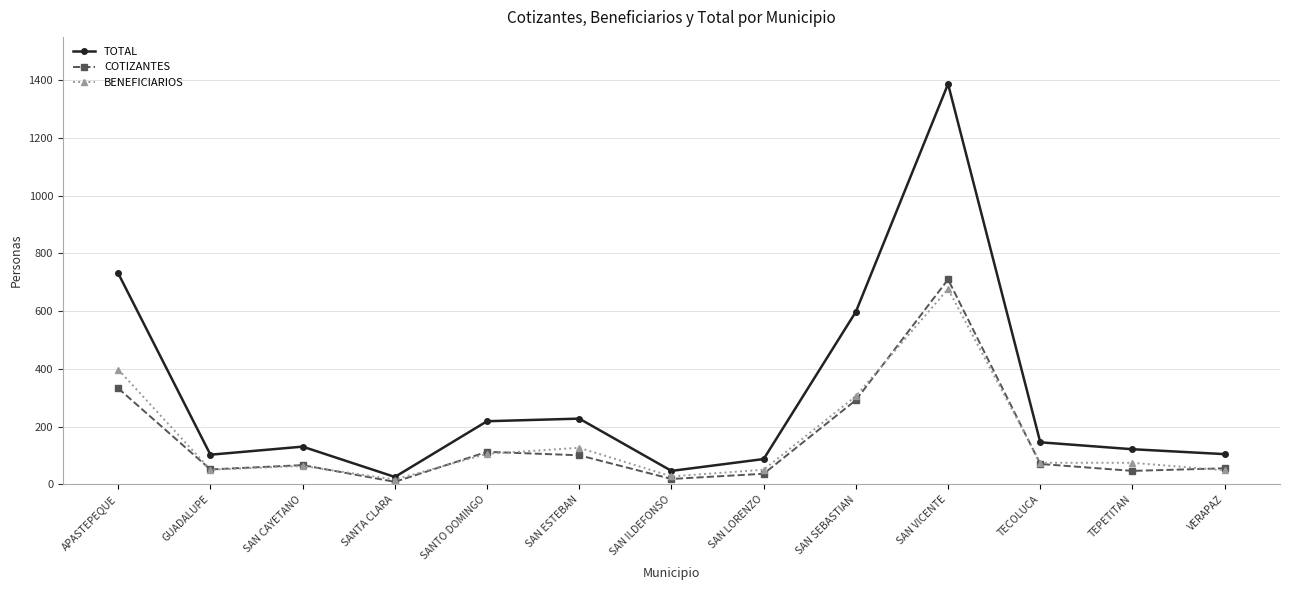

How many distinct data groups are displayed?

3